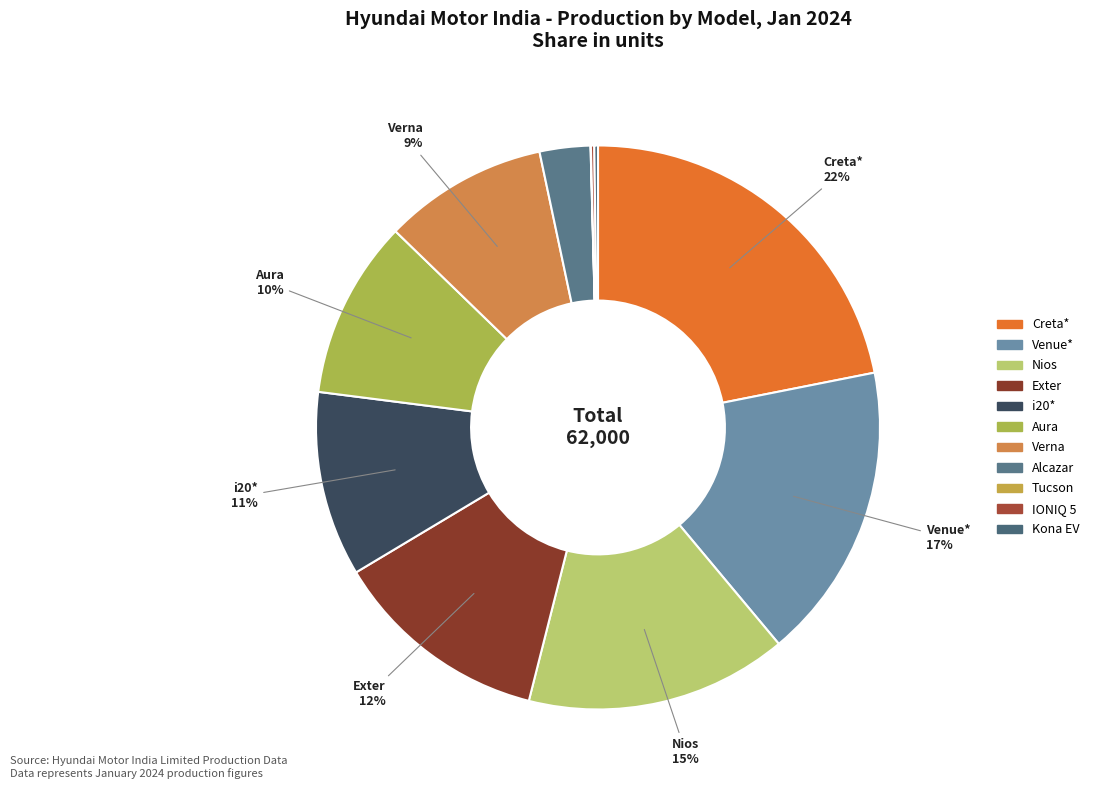

Combined, do Tucson and Exter account for over 50%?

No